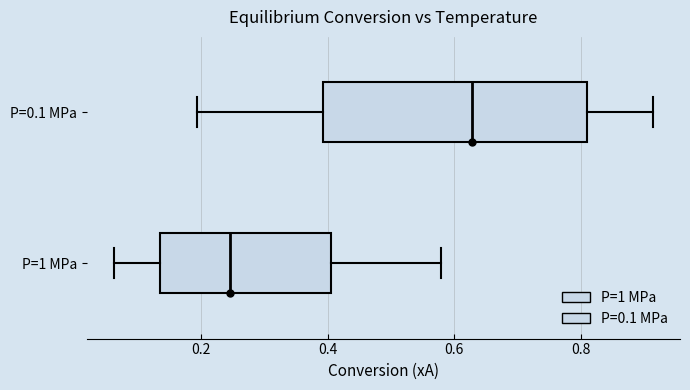

Which box is the widest, from its left edge to its right edge?

P=0.1 MPa